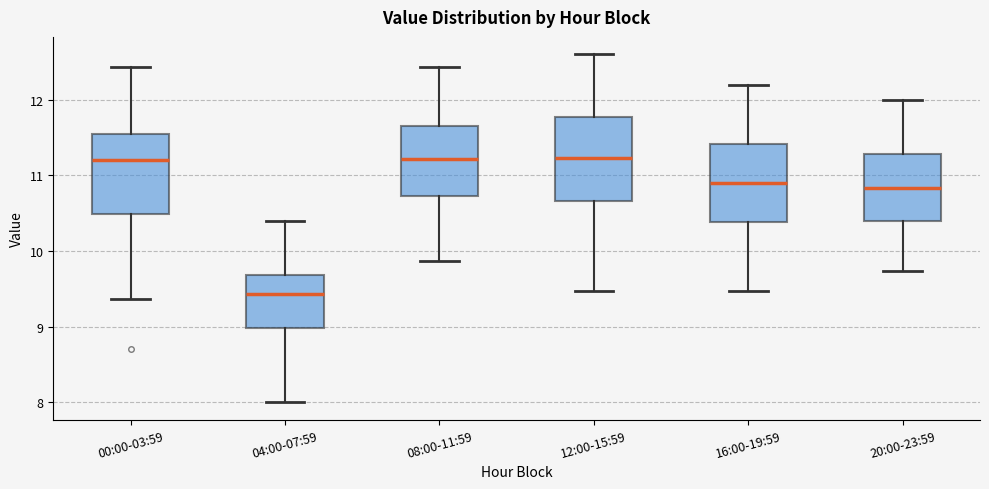

Reading left to right, read every box against the y-axis: the position of its median line, the range the box covers, and the ends of its whiskers. The values are not printed on the chart, so give them approximately, as read against the axis.

00:00-03:59: median 11.2, box 10.5 to 11.5, whiskers 9.4 to 12.4
04:00-07:59: median 9.4, box 9.0 to 9.7, whiskers 8.0 to 10.4
08:00-11:59: median 11.2, box 10.7 to 11.6, whiskers 9.9 to 12.4
12:00-15:59: median 11.2, box 10.7 to 11.8, whiskers 9.5 to 12.6
16:00-19:59: median 10.9, box 10.4 to 11.4, whiskers 9.5 to 12.2
20:00-23:59: median 10.8, box 10.4 to 11.3, whiskers 9.7 to 12.0